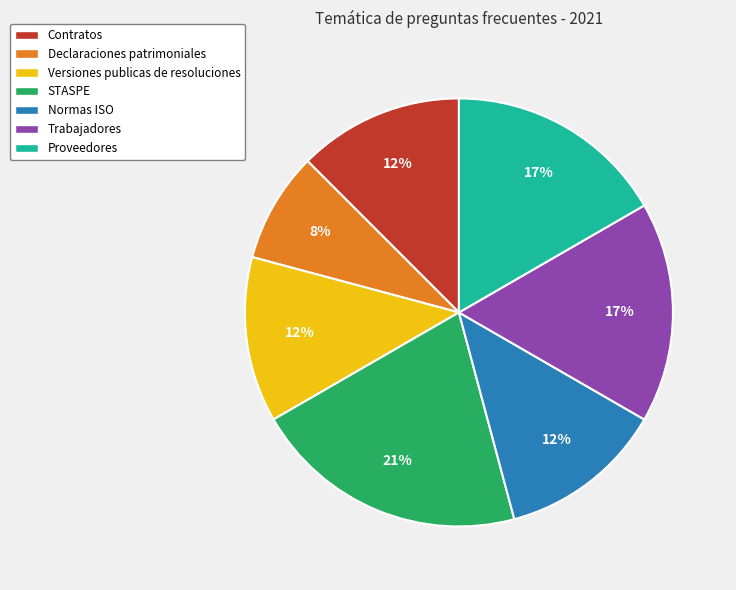

Which category has the biggest portion of the pie?

STASPE